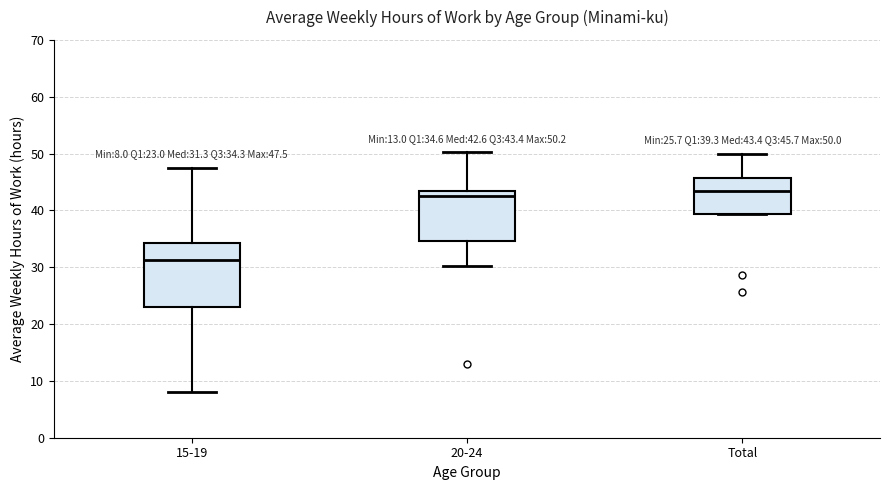

Comparing the boxes themselves (not the whiskers), which one is the tallest?

15-19